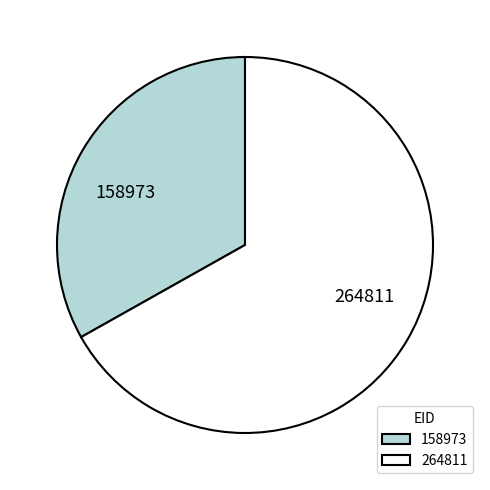

Which category accounts for the majority?

264811